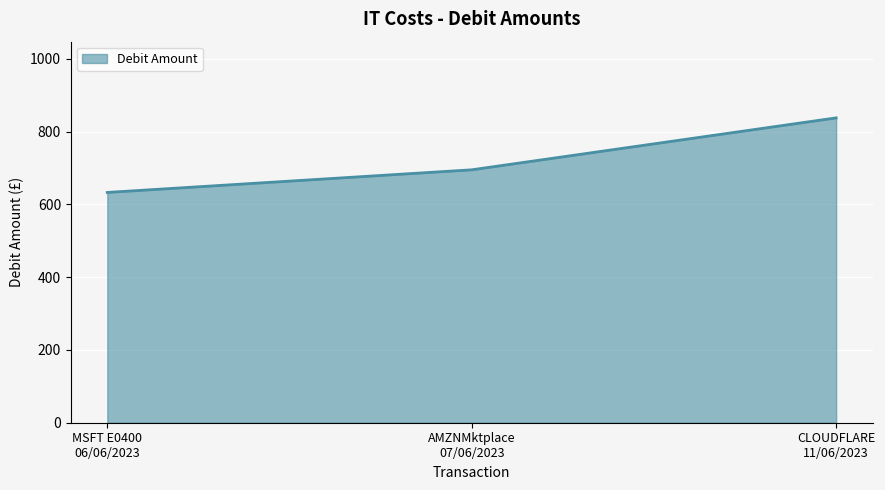

List the labels in order of value, largest first.

CLOUDFLARE
11/06/2023, AMZNMktplace
07/06/2023, MSFT E0400
06/06/2023